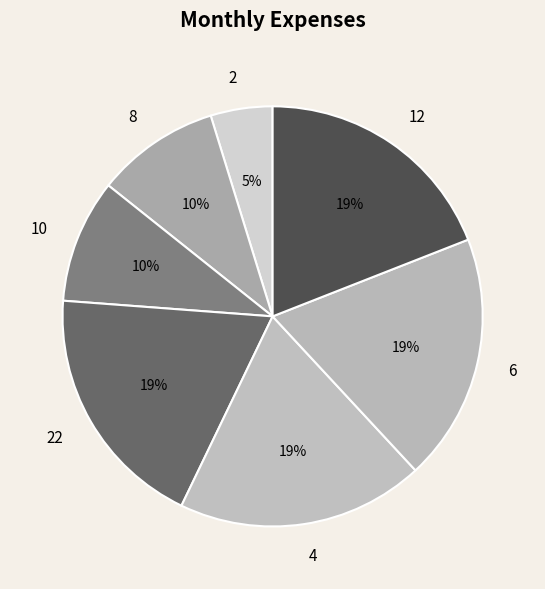

Do 4 and 2 together represent more than half of the pie?

No